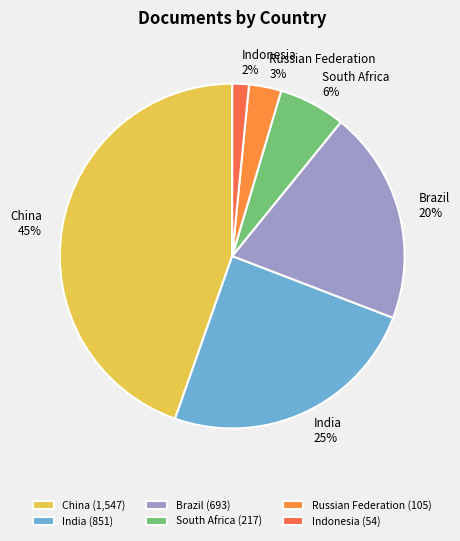

Combined, do Russian Federation and China account for over 50%?

No